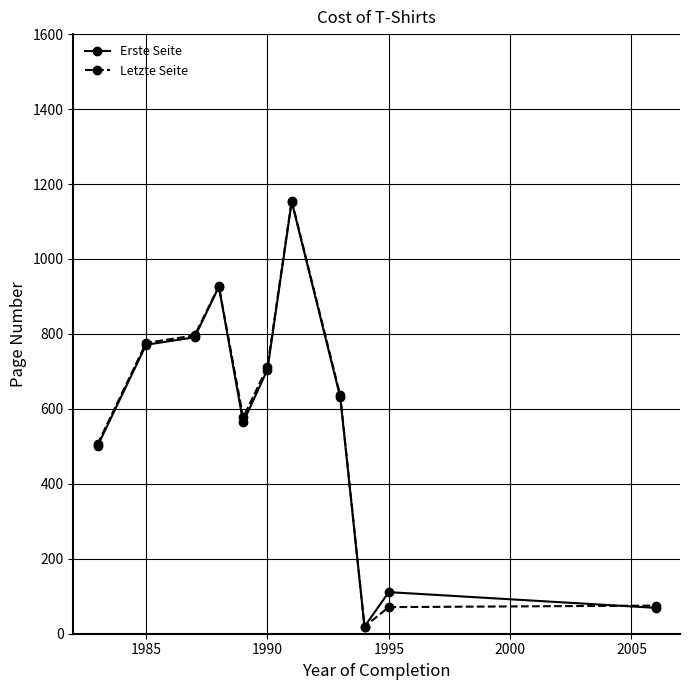

What is the maximum value shown in the chart?

1156.0